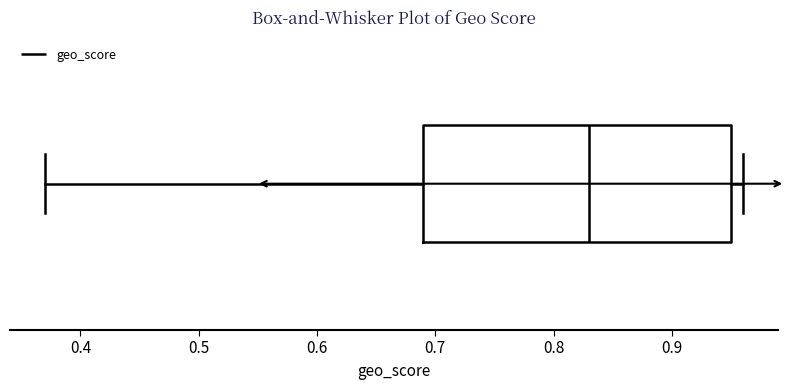

Transcribe this box plot: give where the median line is, the range the box spans, and where the two whiskers end, as read against the x-axis. The values are not printed on the chart, so give them approximately, as read against the axis.

median 0.83, box 0.69 to 0.95, whiskers 0.37 to 0.96